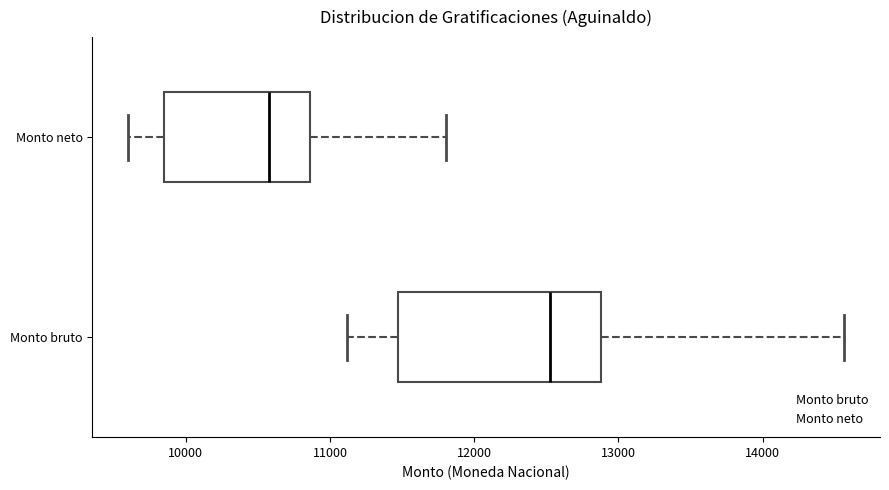

Reading bottom to top, read every box against the x-axis: the position of its median line, the range the box covers, and the ends of its whiskers. The values are not printed on the chart, so give them approximately, as read against the axis.

Monto bruto: median 12500, box 11500 to 12900, whiskers 11100 to 14600
Monto neto: median 10600, box 9800 to 10900, whiskers 9600 to 11800